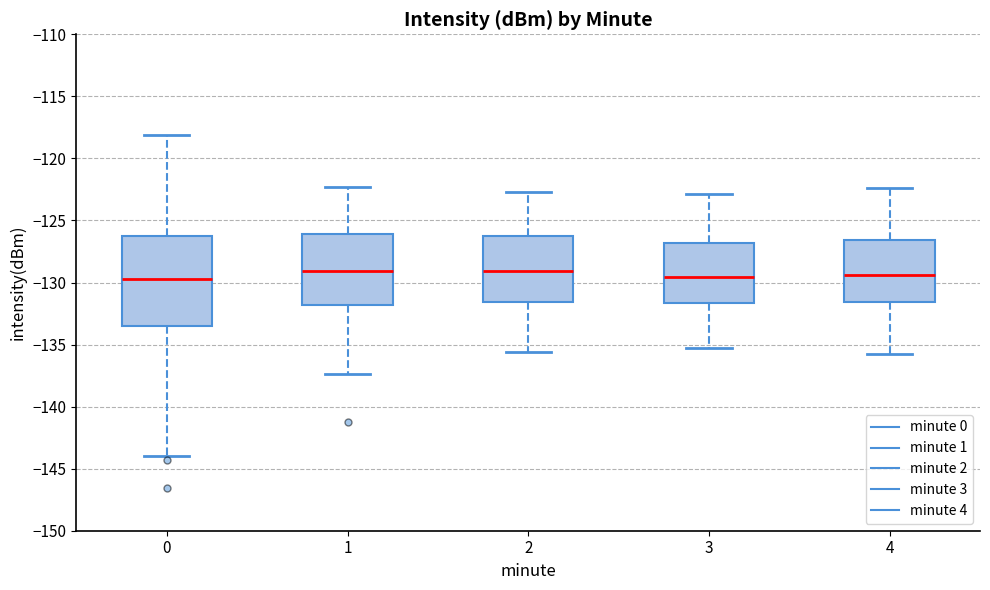

Reading left to right, read every box against the y-axis: the position of its median line, the range the box covers, and the ends of its whiskers. The values are not printed on the chart, so give them approximately, as read against the axis.

0: median -129.5, box -133.5 to -126.5, whiskers -144.0 to -118.0
1: median -129.0, box -132.0 to -126.0, whiskers -137.5 to -122.5
2: median -129.0, box -131.5 to -126.5, whiskers -135.5 to -122.5
3: median -129.5, box -131.5 to -127.0, whiskers -135.5 to -123.0
4: median -129.5, box -131.5 to -126.5, whiskers -136.0 to -122.5